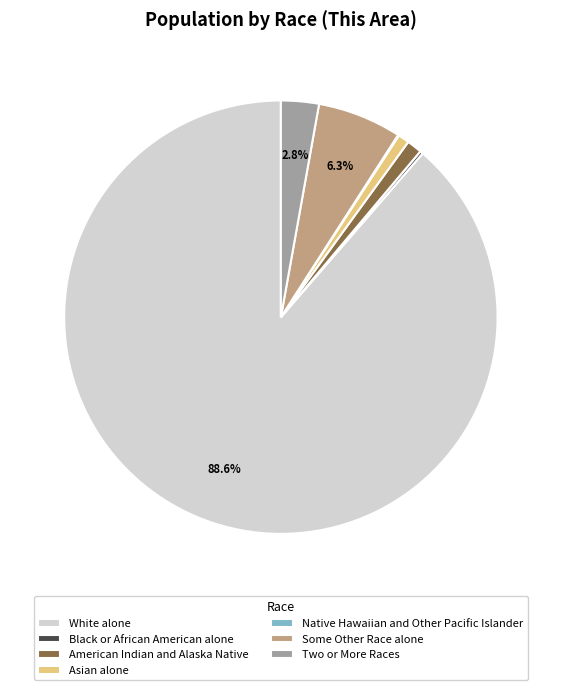

The Asian alone slice represents 10% of the pie. True or false?

False